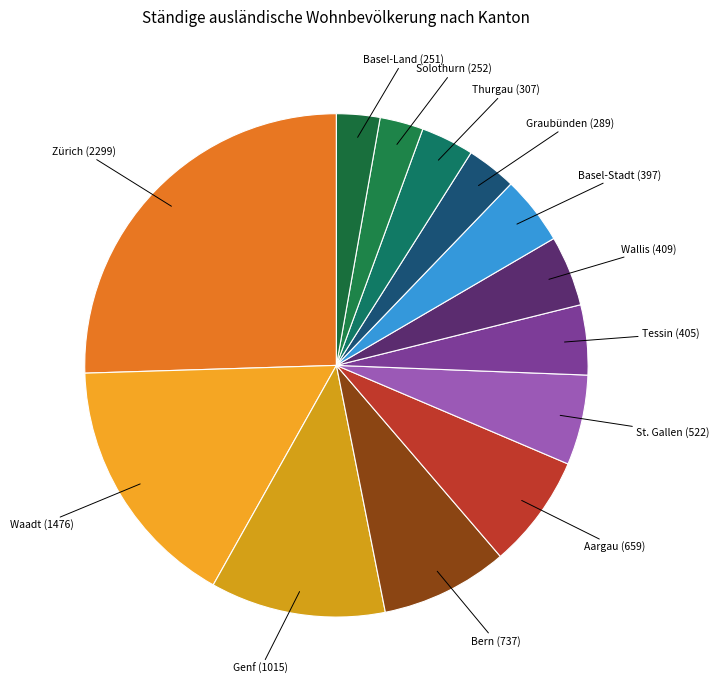

How many slices are in this pie chart?

13